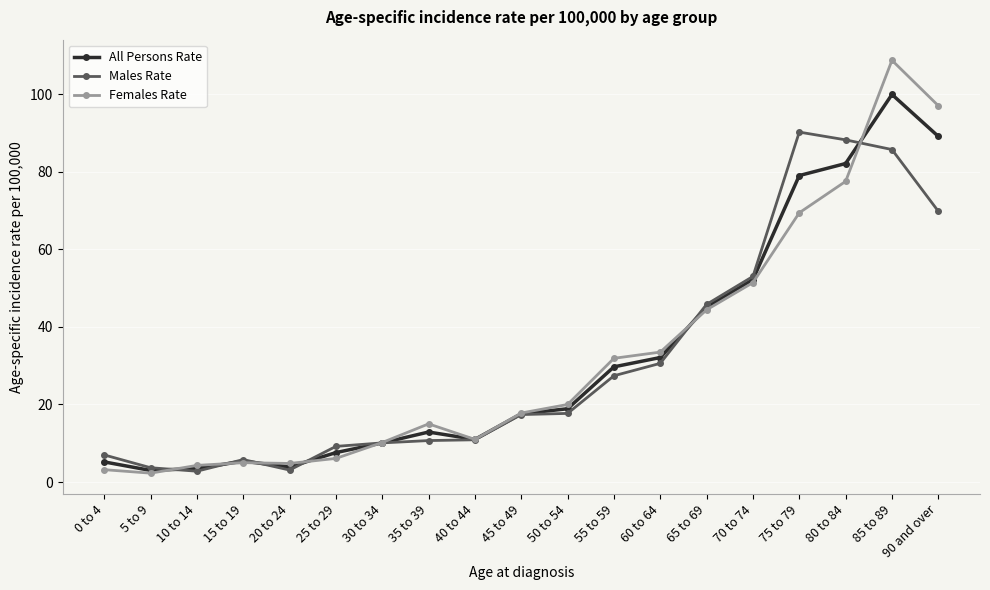

What is the average value of the All Persons Rate series?

32.0